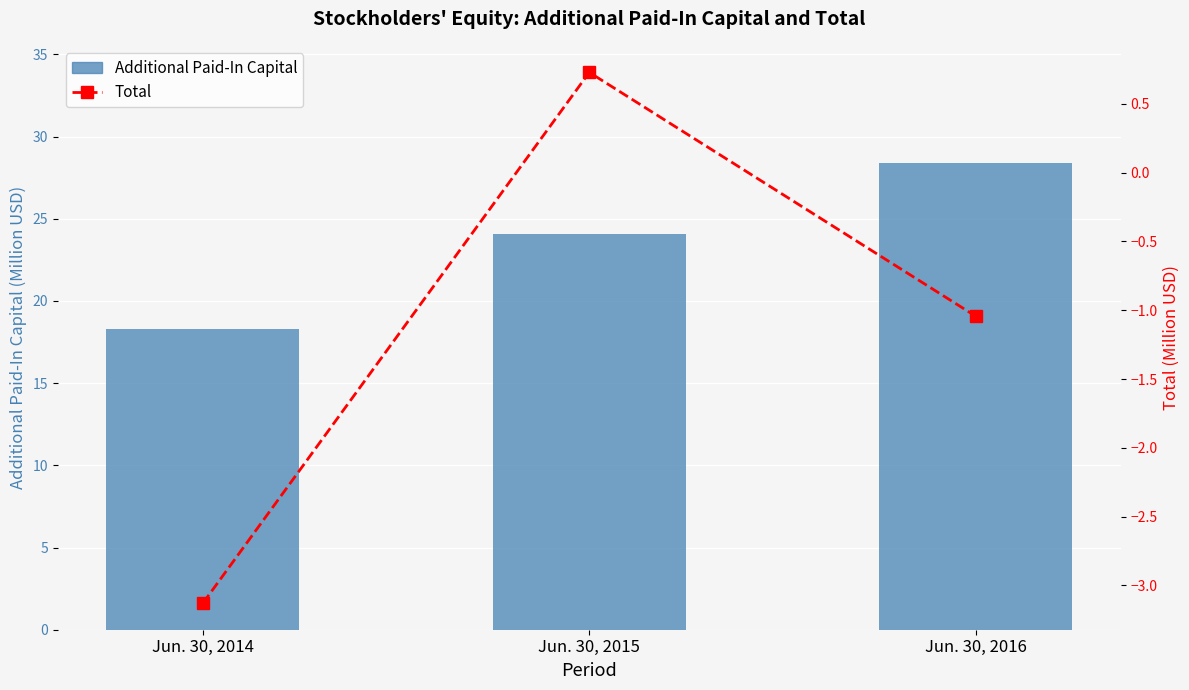

True or false: Total has a value of 1.3 at Jun. 30, 2015.

False